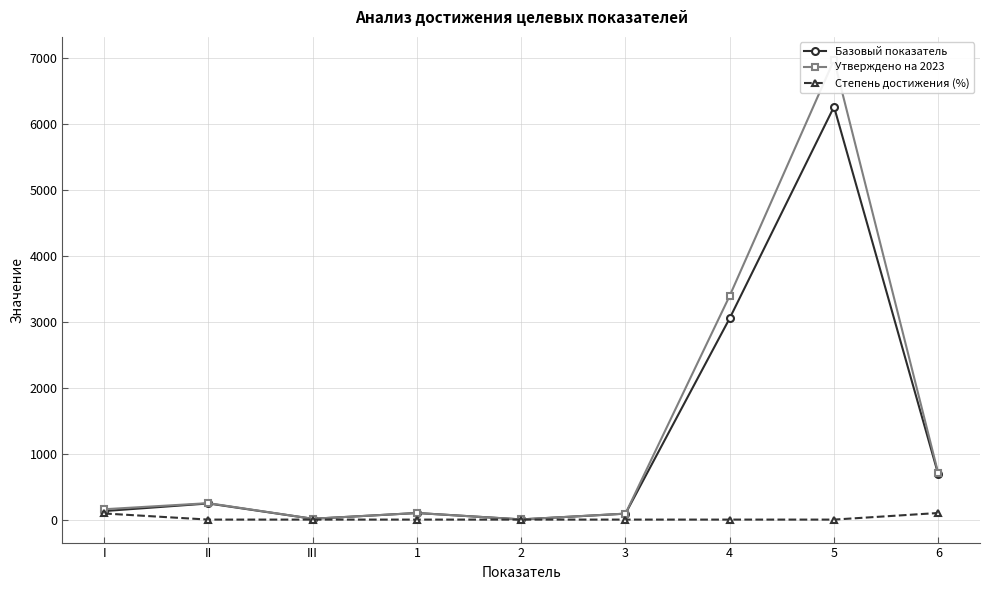

Where is Утверждено на 2023 nearest to the value 3487?

4